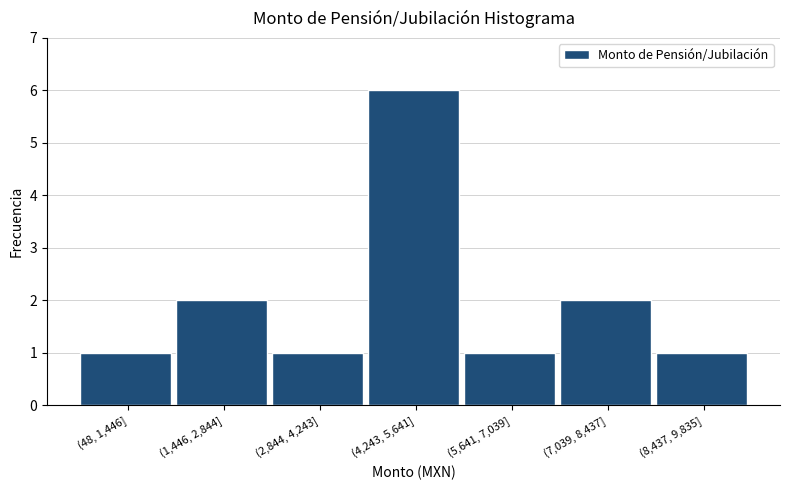

Reading left to right, extract all data points from this chart.

1	2	1	6	1	2	1